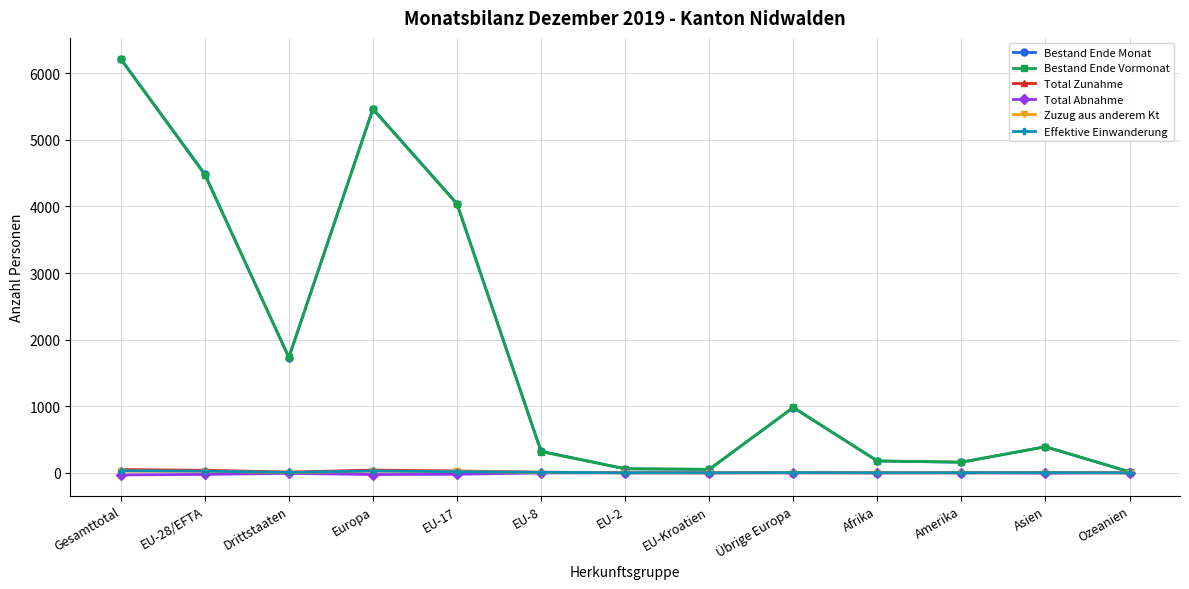

What is the spread (max minus min) of values at EU-Kroatien?

52